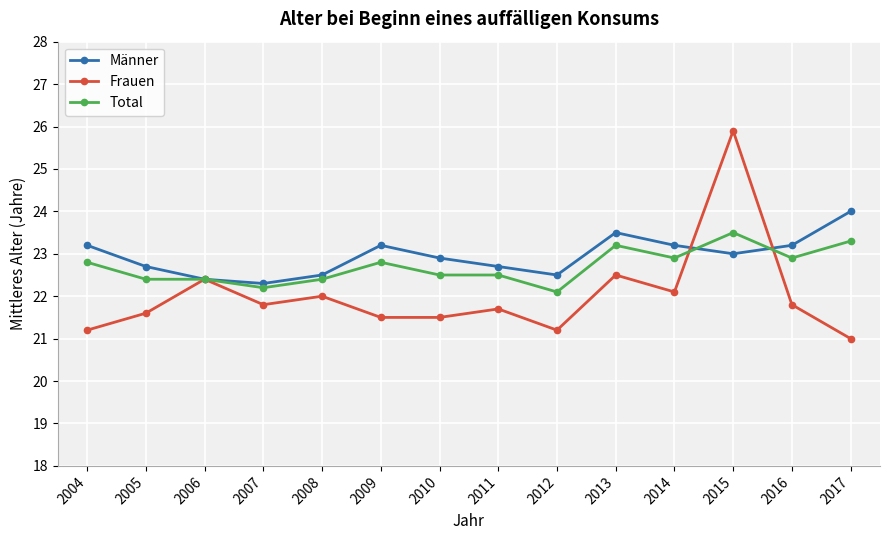

At which label does Total reach its peak?

2015